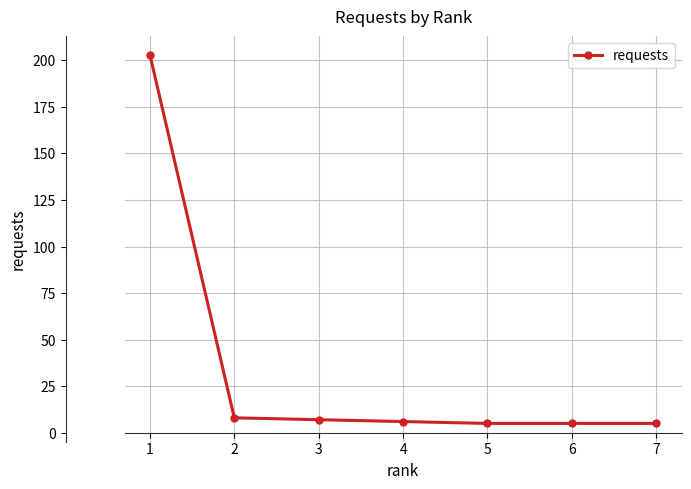

What is the average value?

34